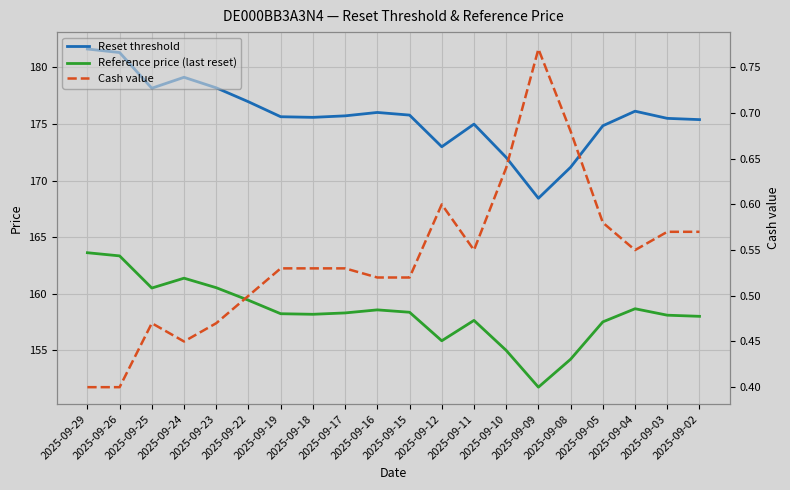

How many values in the Reset threshold series exceed 175?

14